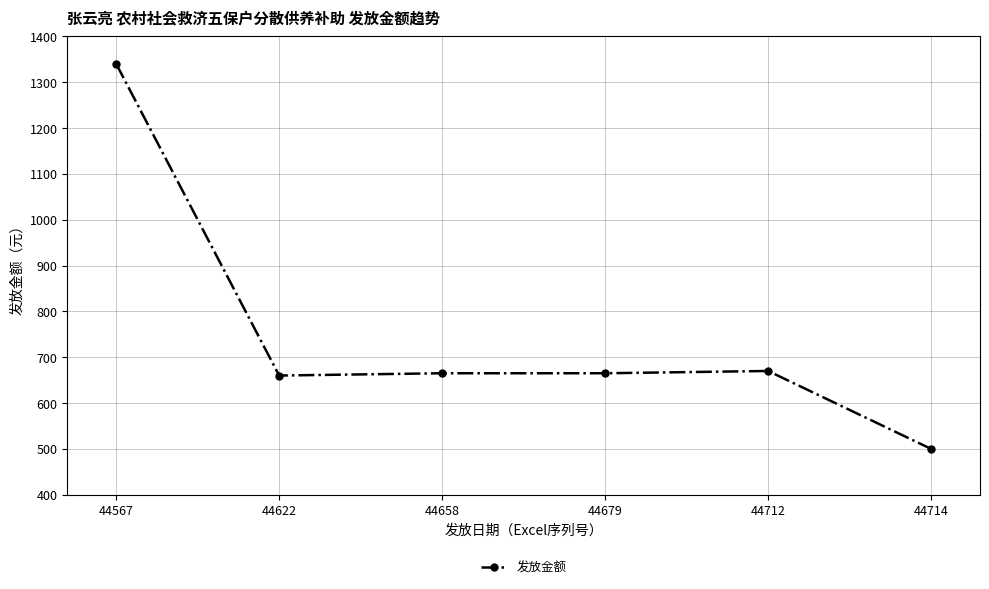

Between 44622 and 44712, which is larger?

44712